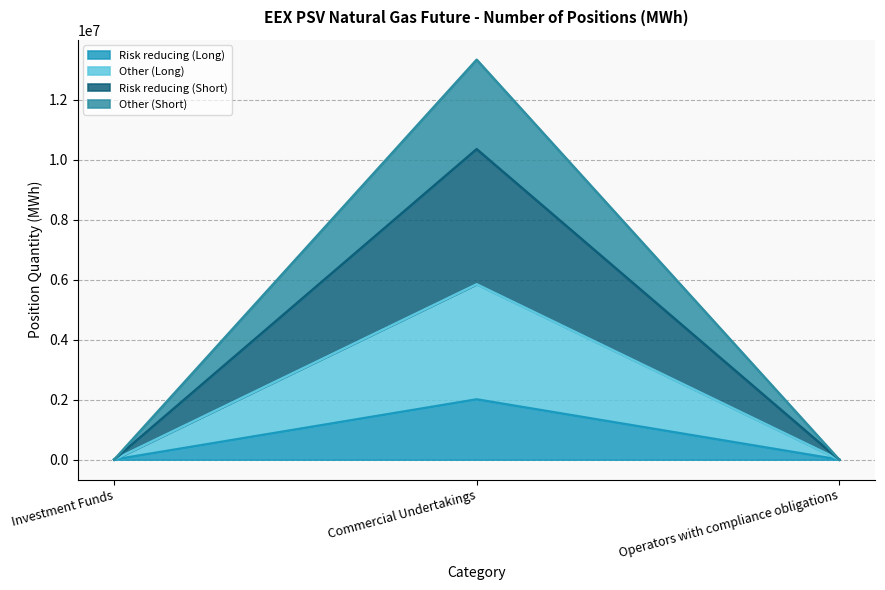

What is the label of the 1st point from the right?

Operators with compliance obligations